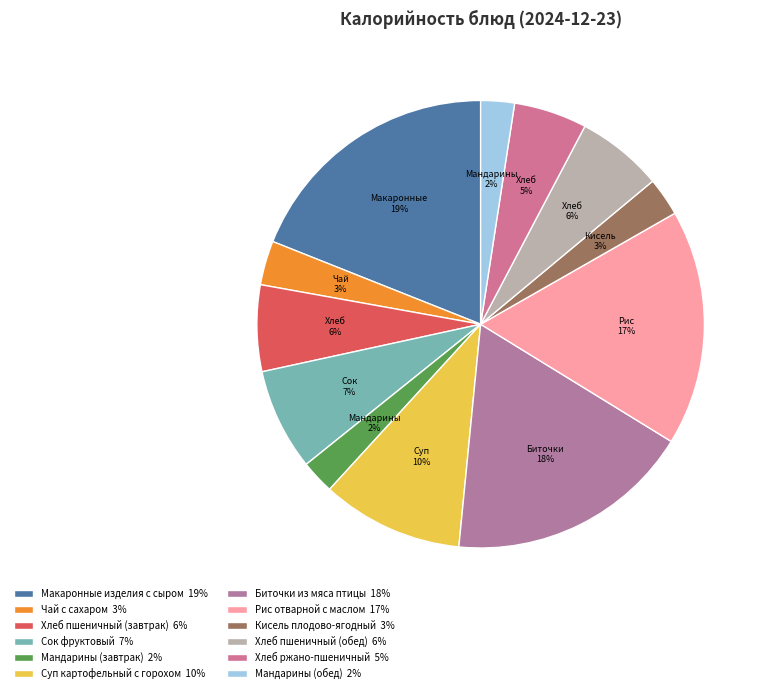

To the nearest percent, what is the difference between the largest and smallest slice percentages?

17%